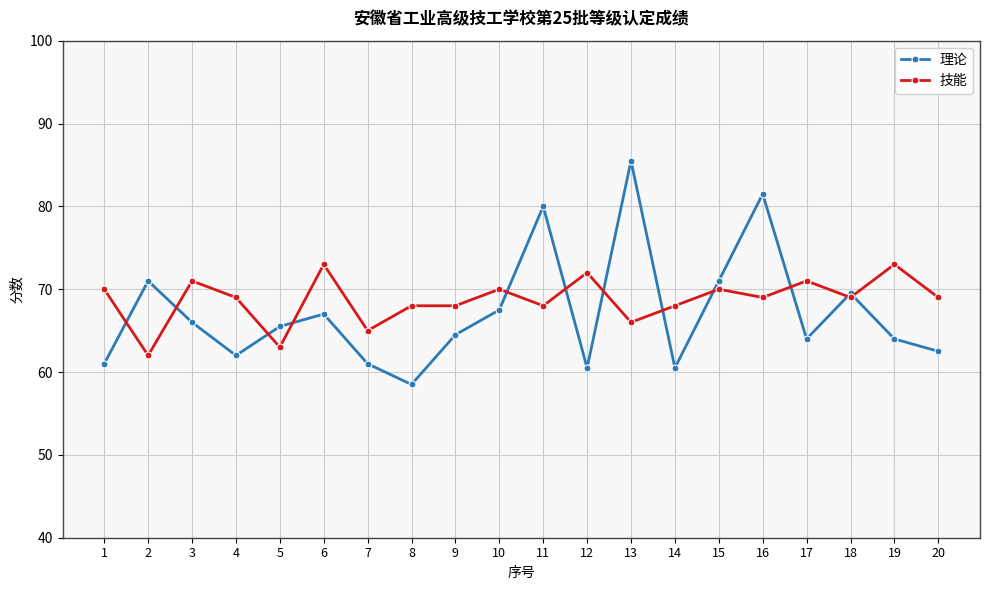

Where does the 技能 series first go above 69?

1